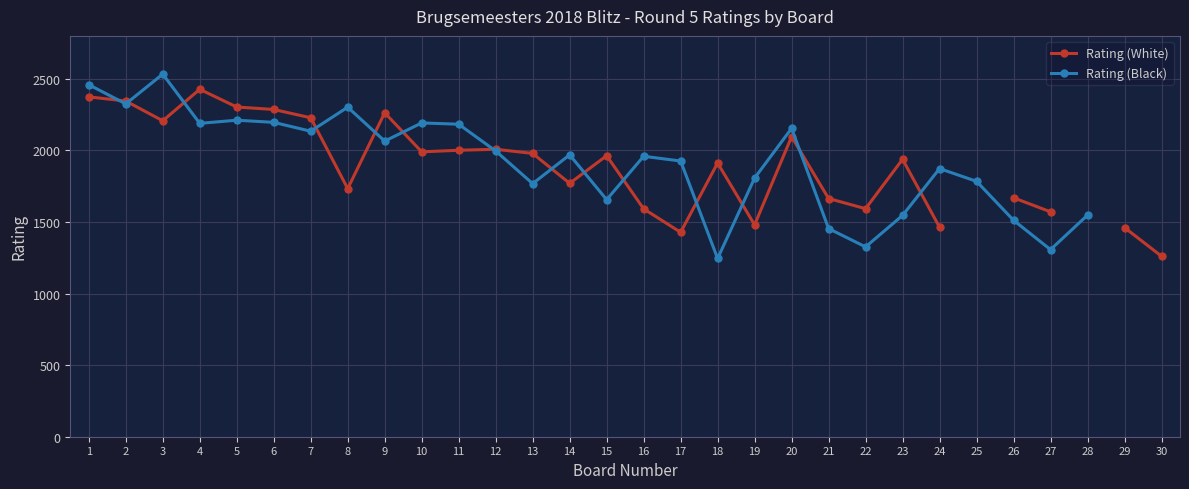

Is it true that Rating (White) equals 1264.3 at 6?

False